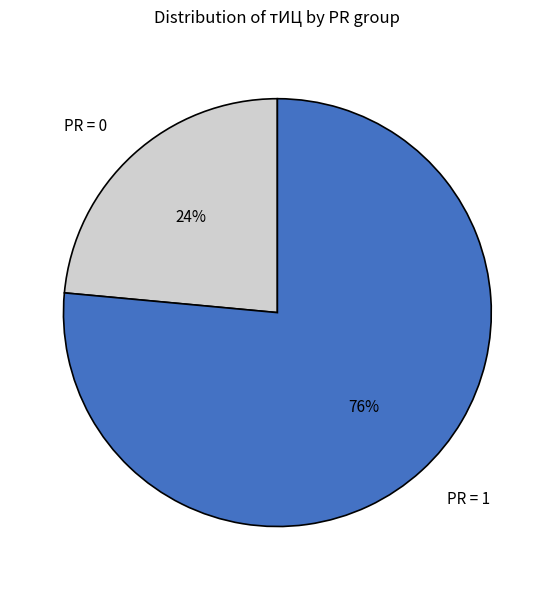

What is the largest slice in the pie chart?

PR = 1